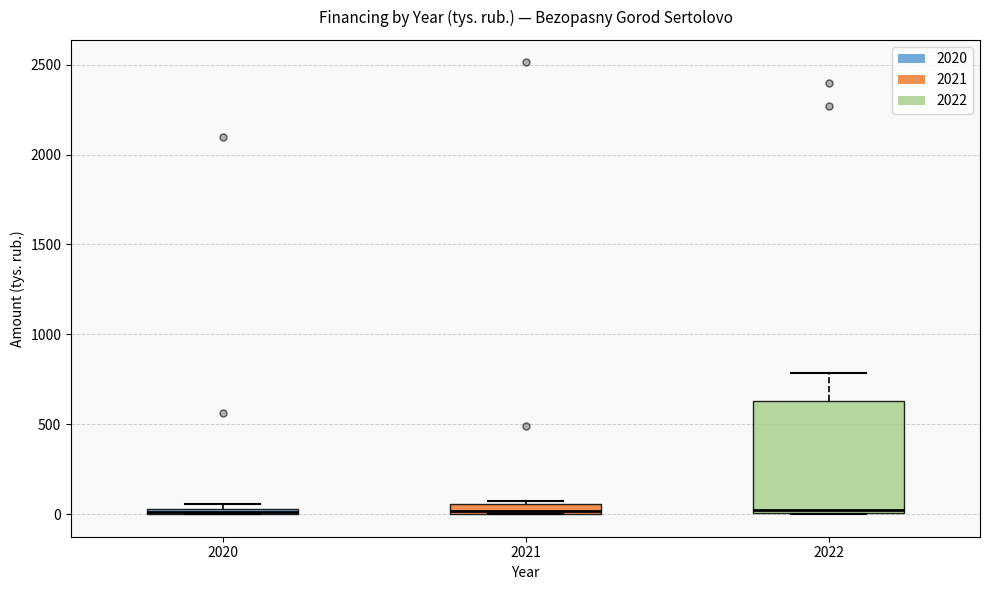

Which box is the tallest, from its lower edge to its upper edge?

2022